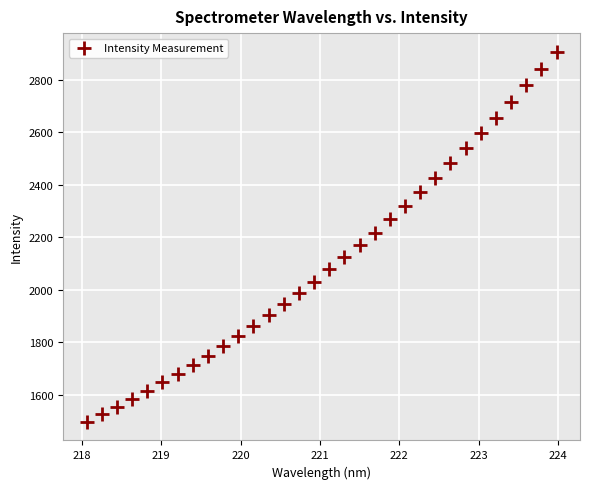

What is the range of X values (max minus min)?

5.9